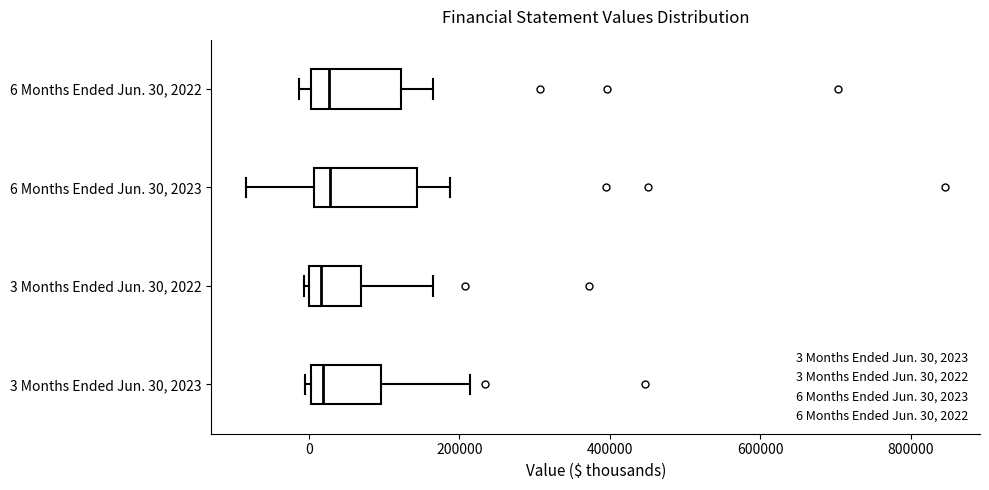

Reading bottom to top, read every box against the x-axis: the position of its median line, the range the box covers, and the ends of its whiskers. The values are not printed on the chart, so give them approximately, as read against the axis.

3 Months Ended Jun. 30, 2023: median 20000, box 0 to 100000, whiskers 0 (just left of the box's left edge) to 220000
3 Months Ended Jun. 30, 2022: median 20000, box 0 to 60000, whiskers 0 (just left of the box's left edge) to 160000
6 Months Ended Jun. 30, 2023: median 20000, box 0 to 140000, whiskers -80000 to 180000
6 Months Ended Jun. 30, 2022: median 20000, box 0 to 120000, whiskers -20000 to 160000